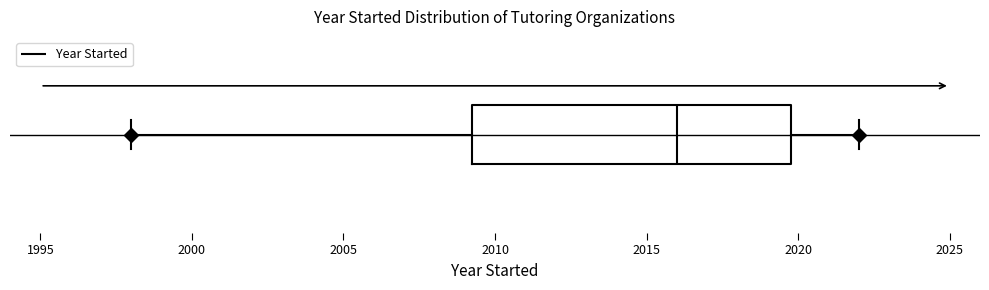

Read this box plot against the x-axis: the position of the median line, the range covered by the box, and the ends of both whiskers. The values are not printed on the chart, so give them approximately, as read against the axis.

median 2016.0, box 2009.5 to 2020.0, whiskers 1998.0 to 2022.0